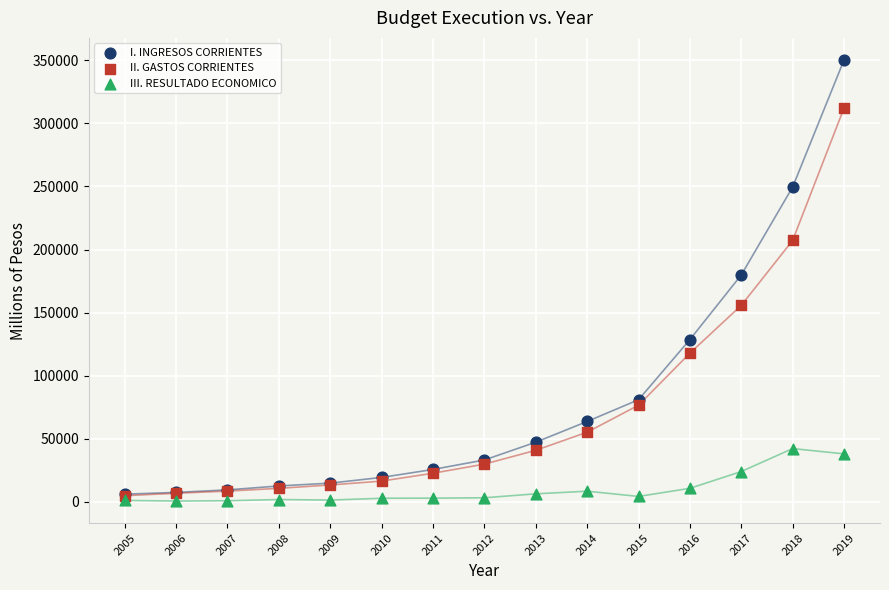

Which series contains the lowest Y value?

III. RESULTADO ECONOMICO